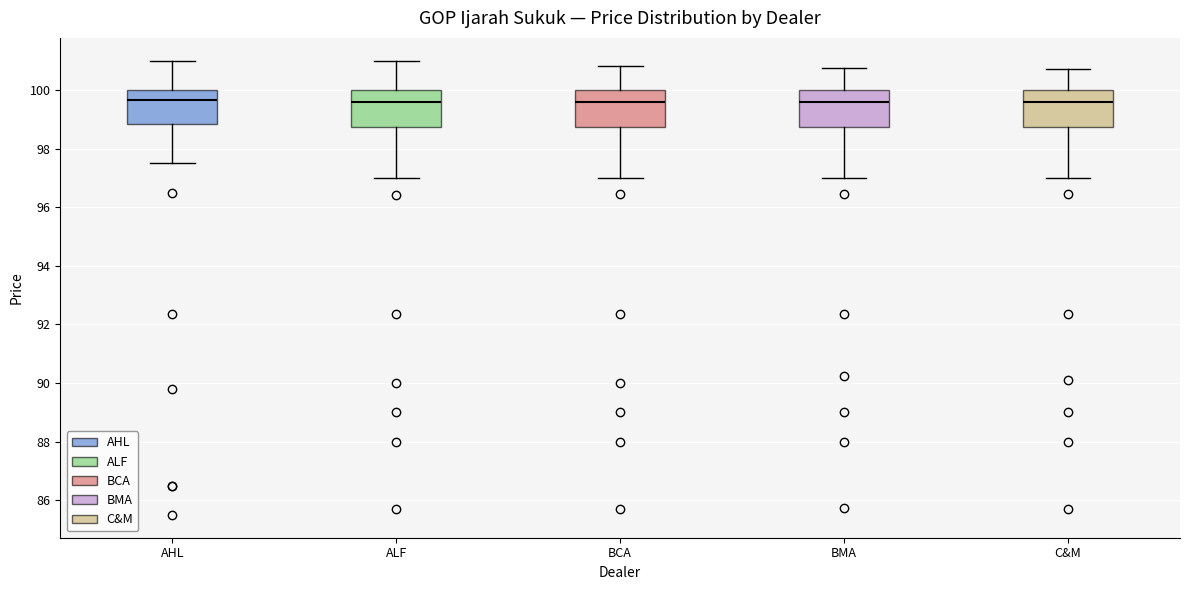

Where does the lower whisker of the box for BCA end on the y-axis? The values are not printed on the chart, so give them approximately, as read against the axis.

97.0